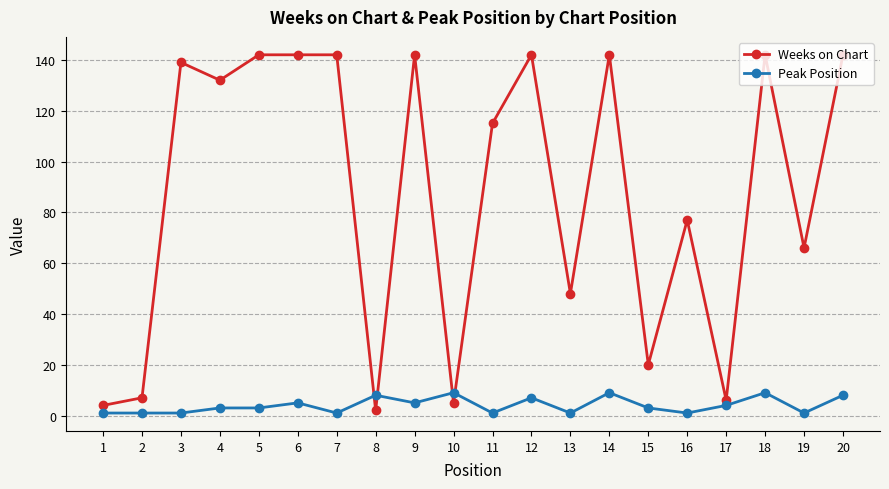

Reading right to left, transcribe all the data shown in this chart.

Weeks on Chart: 20=142	19=66	18=142	17=6	16=77	15=20	14=142	13=48	12=142	11=115	10=5	9=142	8=2	7=142	6=142	5=142	4=132	3=139	2=7	1=4
Peak Position: 20=8	19=1	18=9	17=4	16=1	15=3	14=9	13=1	12=7	11=1	10=9	9=5	8=8	7=1	6=5	5=3	4=3	3=1	2=1	1=1